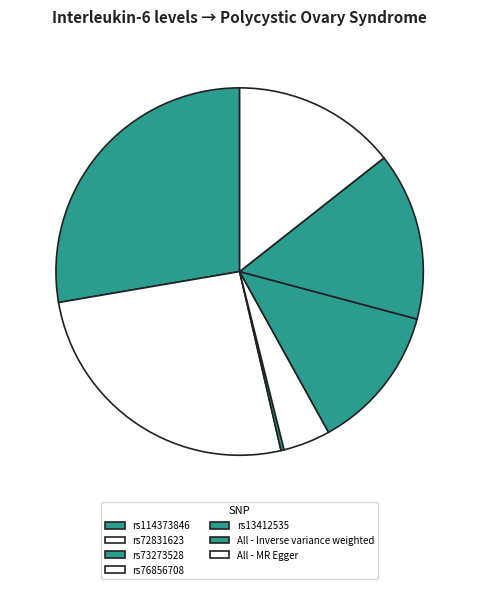

To the nearest percent, what portion does All - Inverse variance weighted represent?

15%